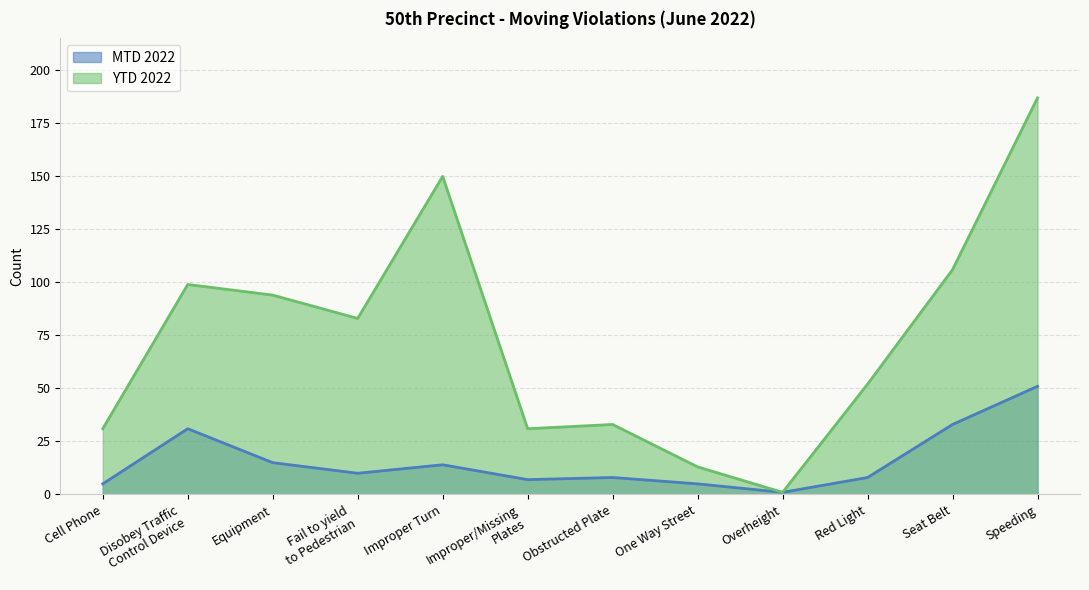

At which label does YTD 2022 first exceed 83?

Disobey Traffic
Control Device